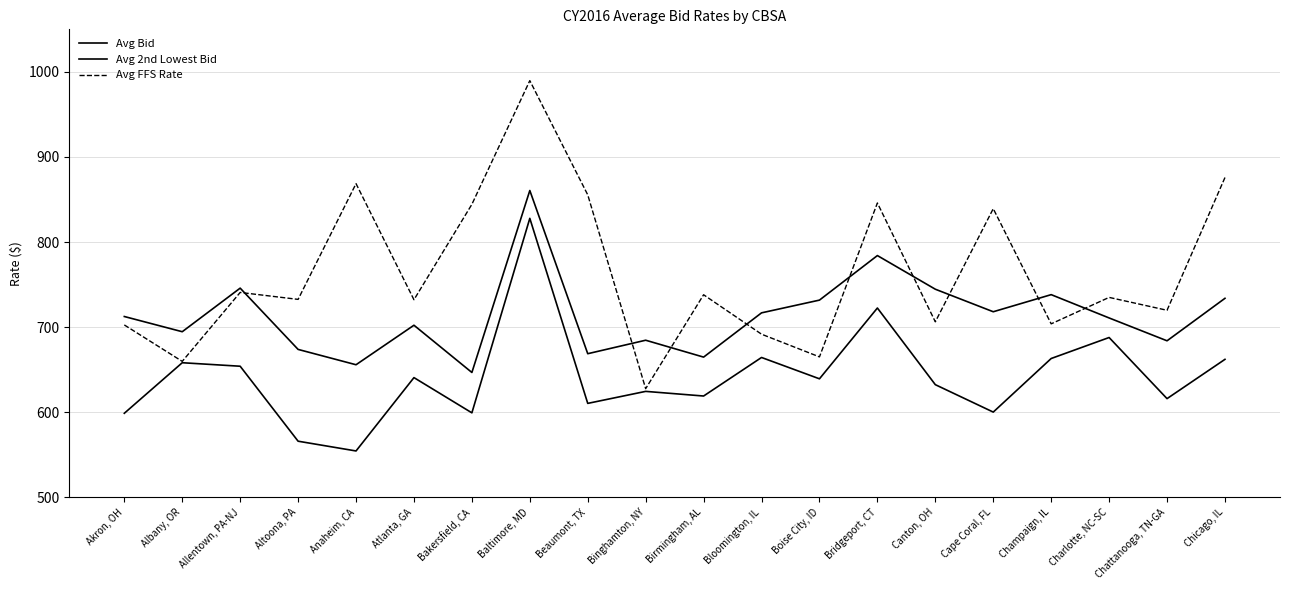

What is the label of the 5th point from the right?

Cape Coral, FL